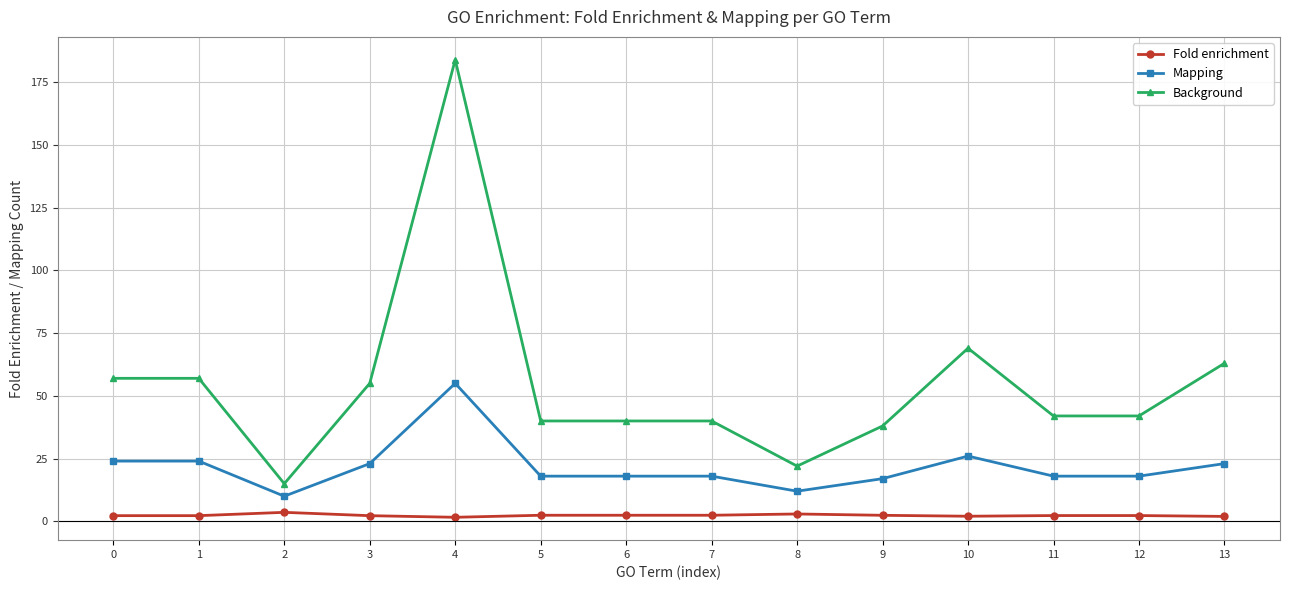

Rank the series at 8 from lowest to highest value.

Fold enrichment, Mapping, Background